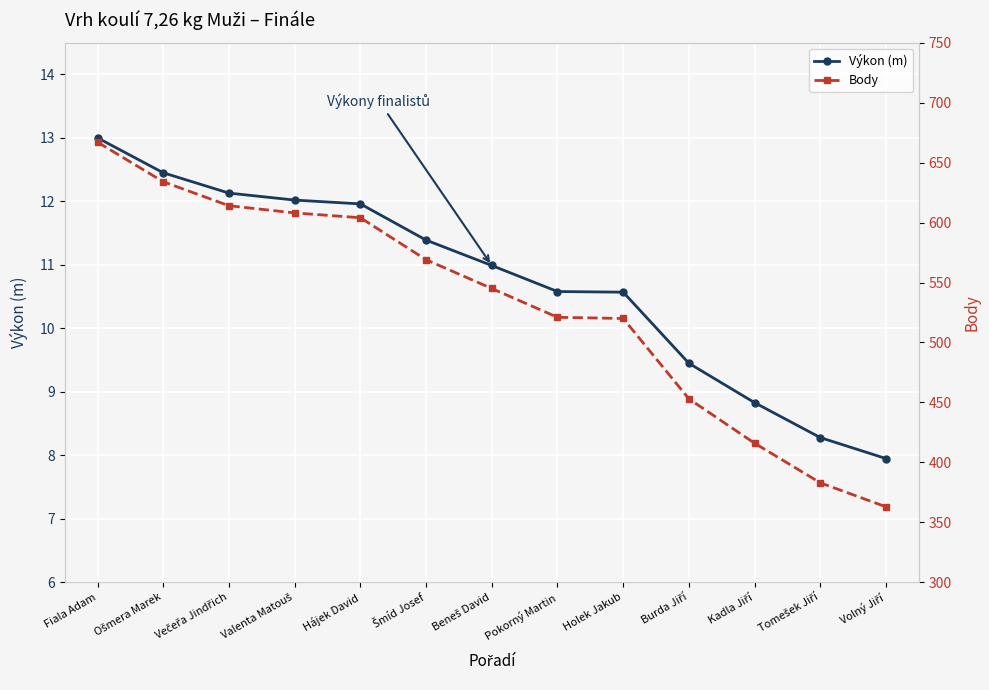

At which label is Body closest to 515?

Holek Jakub